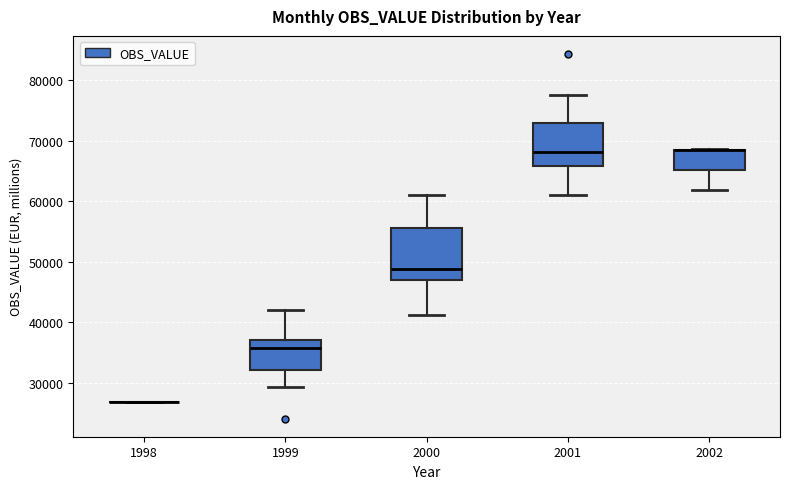

Which box is the tallest, from its lower edge to its upper edge?

2000